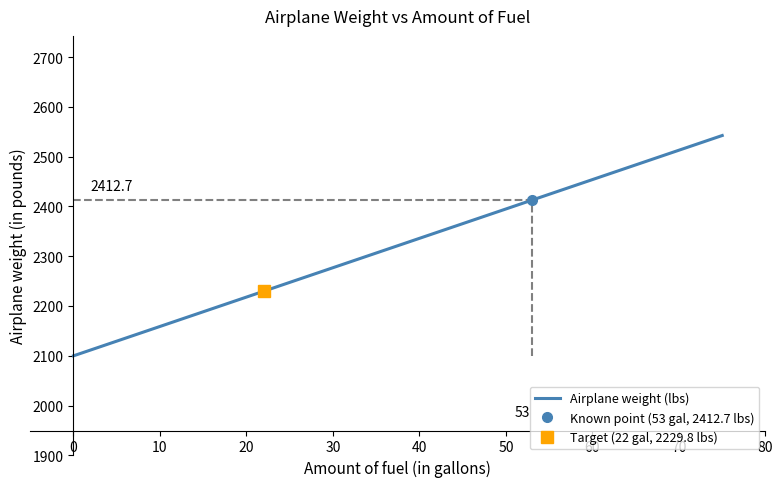

True or false: there are more than 2 points higher than both neighbors.

False